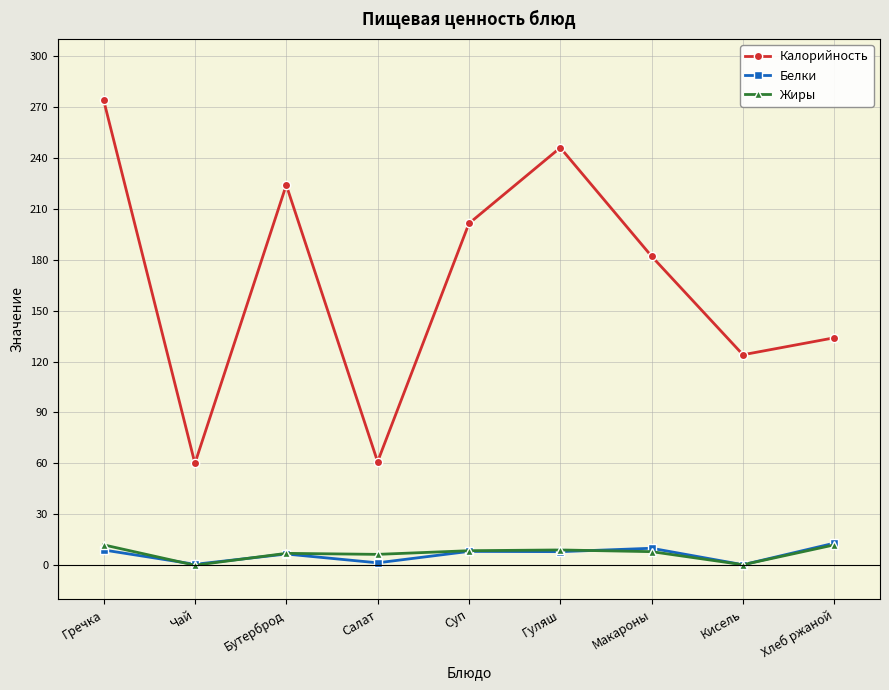

Which series has the largest total across all categories?

Калорийность